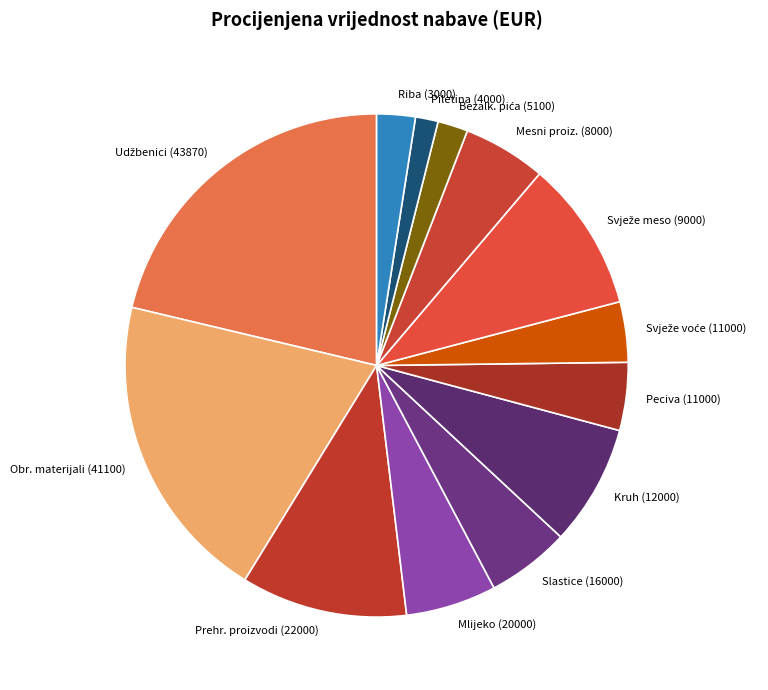

How many segments does this pie chart have?

13